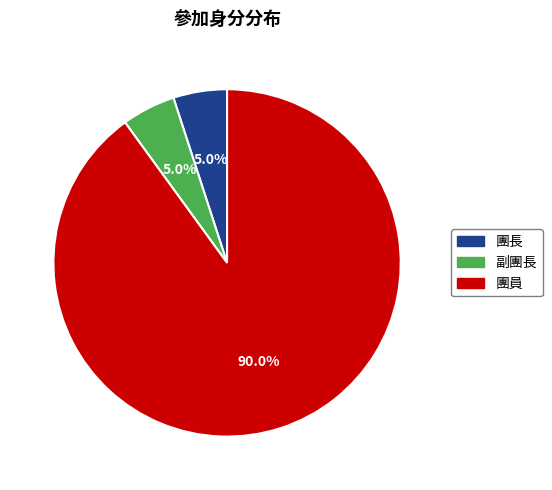

Is there a majority slice in this chart?

Yes